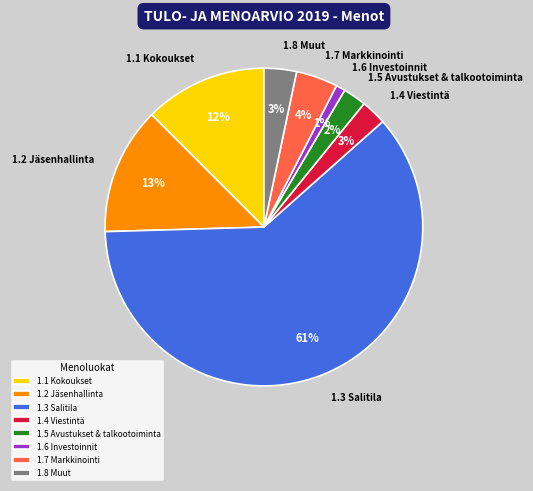

Is there a majority slice in this chart?

Yes